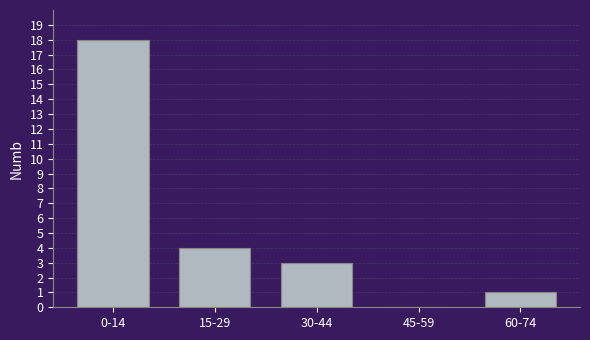

Reading left to right, transcribe all the data shown in this chart.

0-14=18	15-29=4	30-44=3	45-59=0	60-74=1